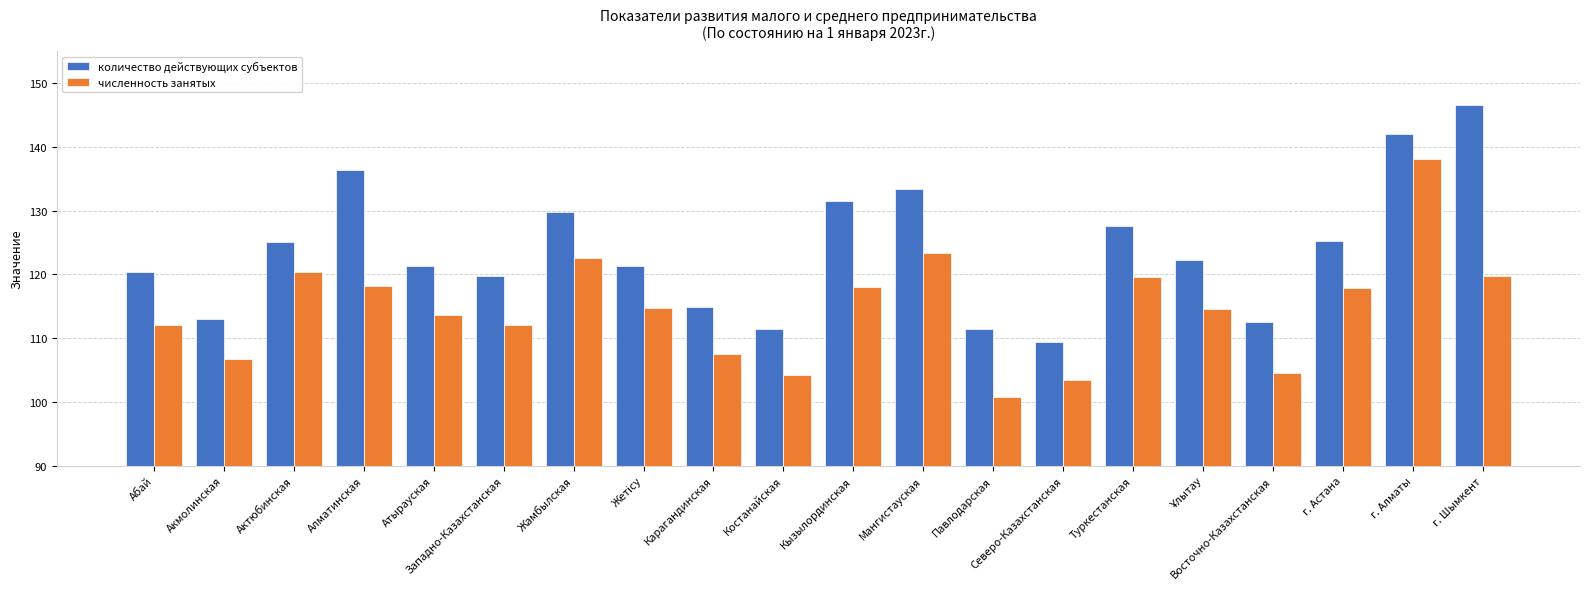

Which category has the highest value in the количество действующих субъектов series?

г. Шымкент